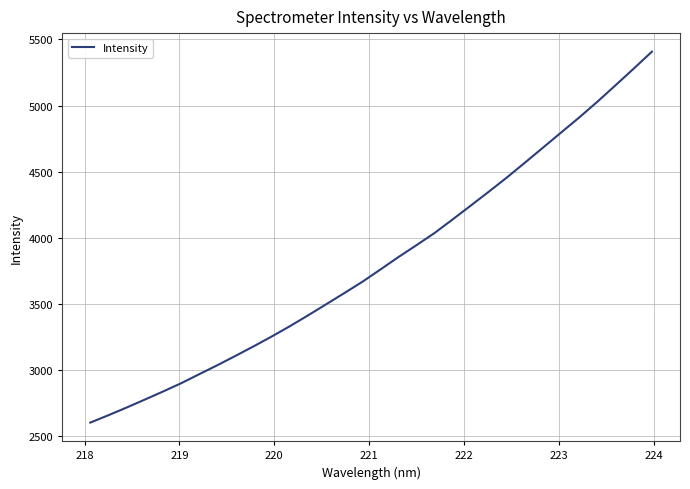

What is the smallest value displayed?

2601.1